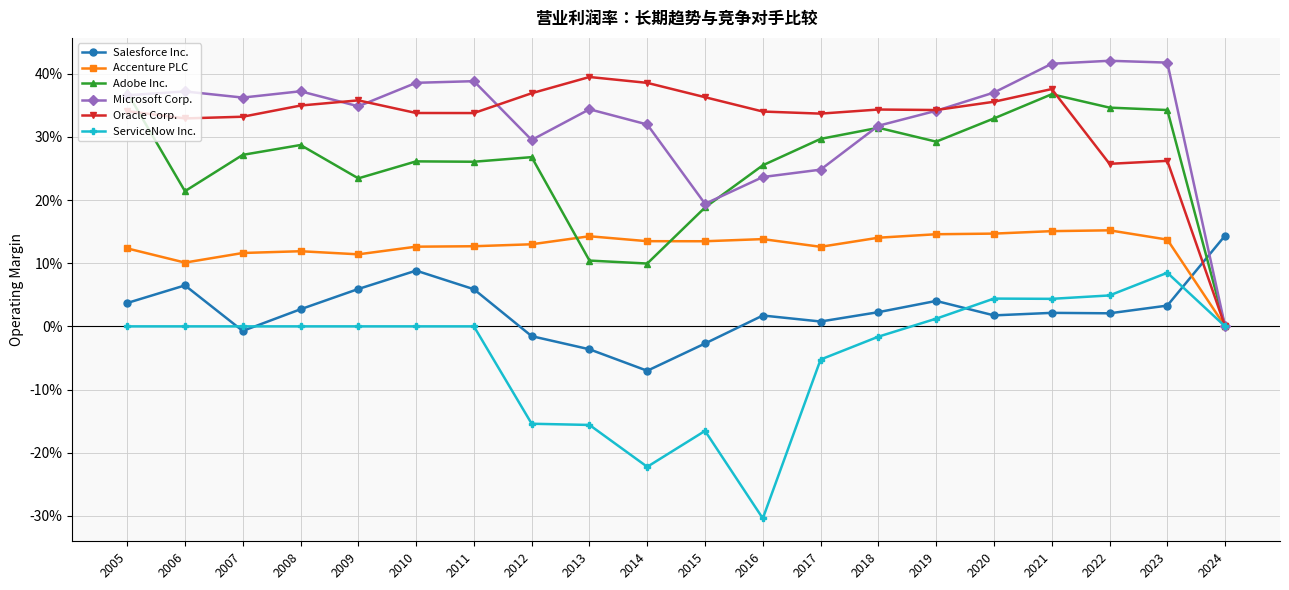

Reading left to right, list all the values displayed in this chart.

Salesforce Inc.: 0.0	0.1	-0.0	0.0	0.1	0.1	0.1	-0.0	-0.0	-0.1	-0.0	0.0	0.0	0.0	0.0	0.0	0.0	0.0	0.0	0.1
Accenture PLC: 0.1	0.1	0.1	0.1	0.1	0.1	0.1	0.1	0.1	0.1	0.1	0.1	0.1	0.1	0.1	0.1	0.2	0.2	0.1	0.0
Adobe Inc.: 0.4	0.2	0.3	0.3	0.2	0.3	0.3	0.3	0.1	0.1	0.2	0.3	0.3	0.3	0.3	0.3	0.4	0.3	0.3	0.0
Microsoft Corp.: 0.4	0.4	0.4	0.4	0.3	0.4	0.4	0.3	0.3	0.3	0.2	0.2	0.2	0.3	0.3	0.4	0.4	0.4	0.4	0.0
Oracle Corp.: 0.3	0.3	0.3	0.3	0.4	0.3	0.3	0.4	0.4	0.4	0.4	0.3	0.3	0.3	0.3	0.4	0.4	0.3	0.3	0.0
ServiceNow Inc.: 0.0	0.0	0.0	0.0	0.0	0.0	0.0	-0.2	-0.2	-0.2	-0.2	-0.3	-0.1	-0.0	0.0	0.0	0.0	0.0	0.1	0.0